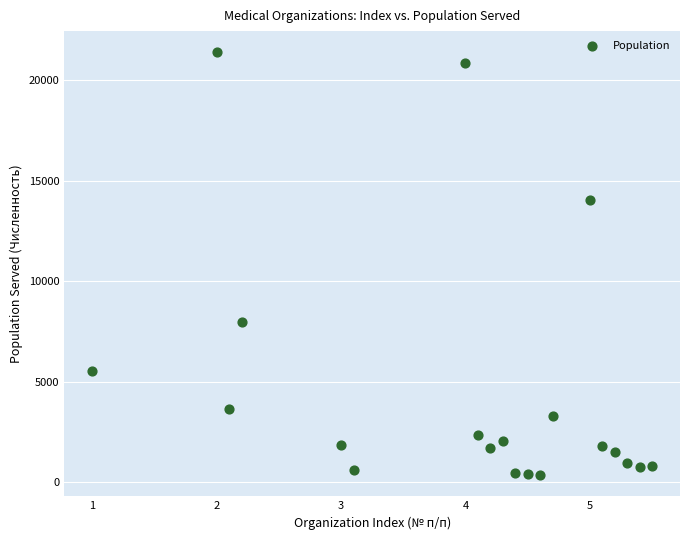

What Y value in the scatter plot is closest to 10863?

7952